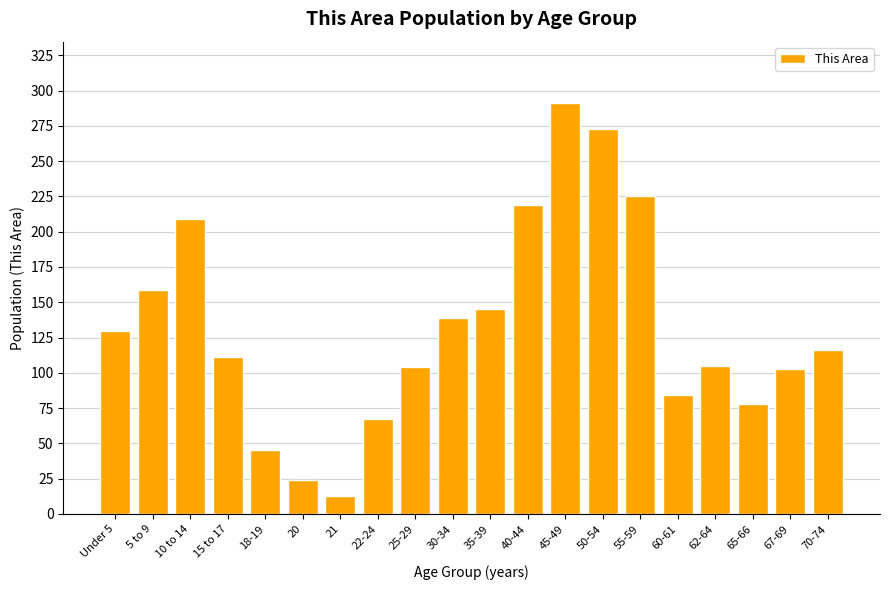

What is the smallest value displayed?

13